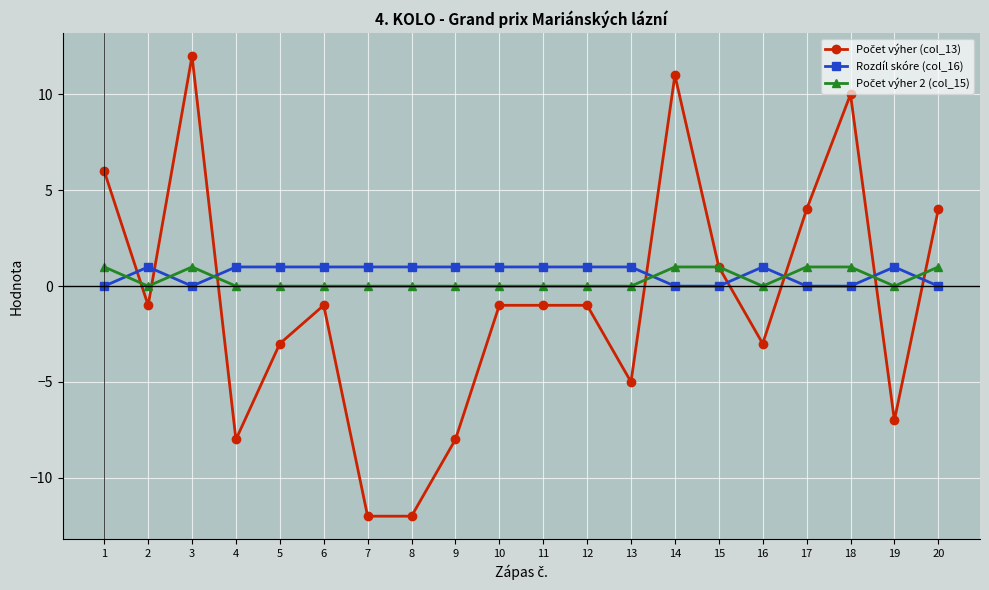

True or false: Rozdíl skóre (col_16) has more than 0 points higher than both neighbors.

True